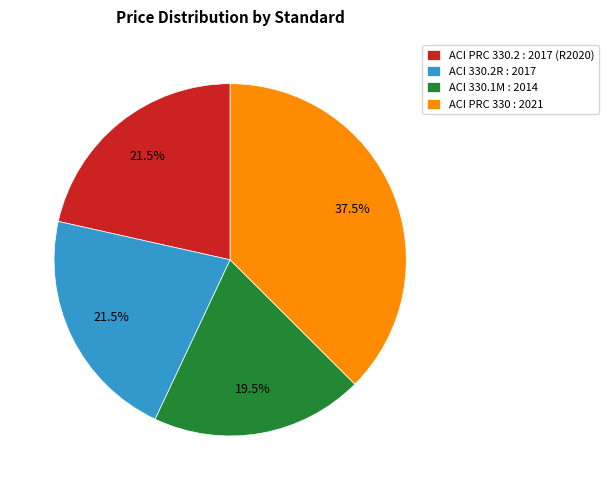

Does ACI PRC 330.2 : 2017 (R2020) represent more than half of the total?

No